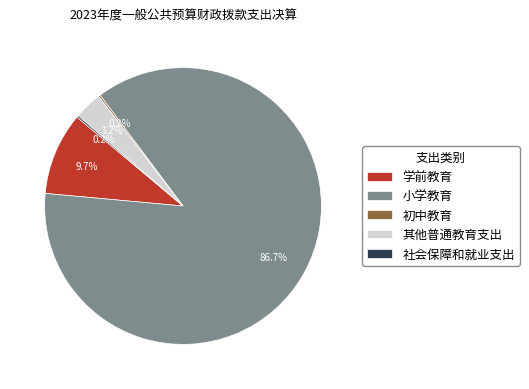

Which category has the biggest portion of the pie?

小学教育